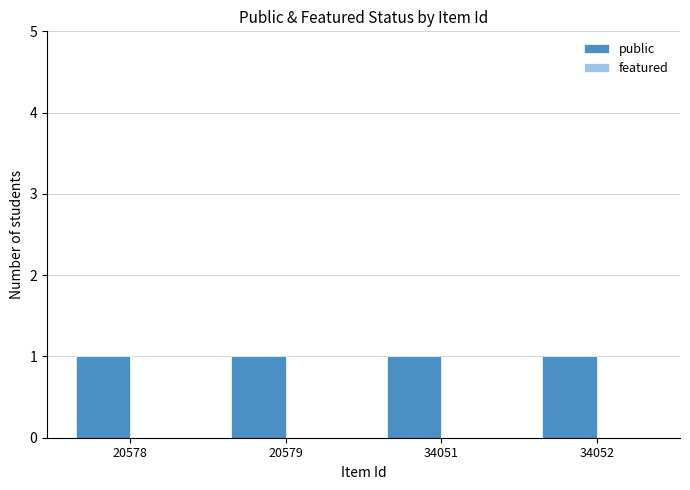

Read the public value at 34051.

1